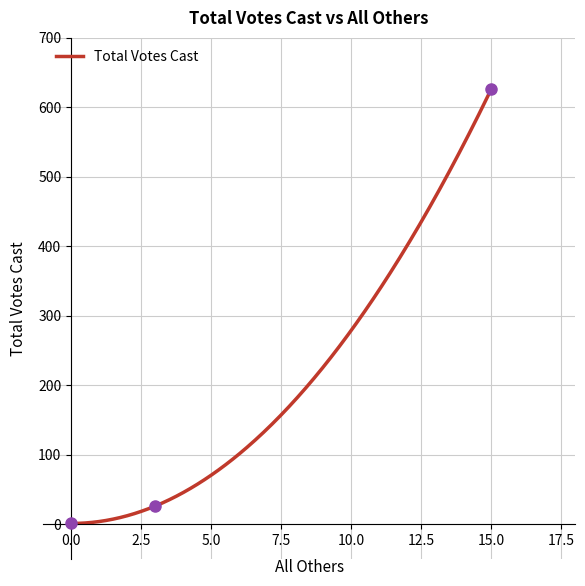

How many data points are less than 26?

1